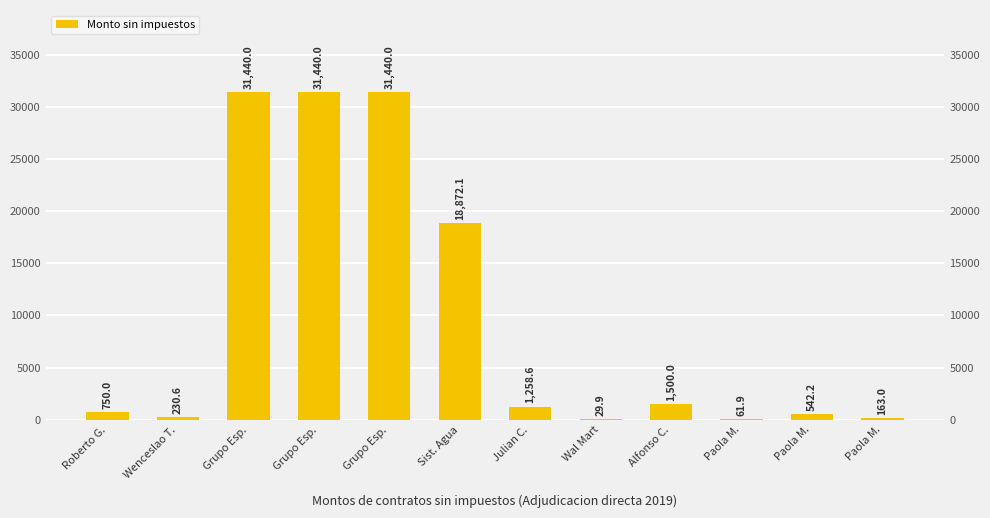

How many data points are above 1258?

6